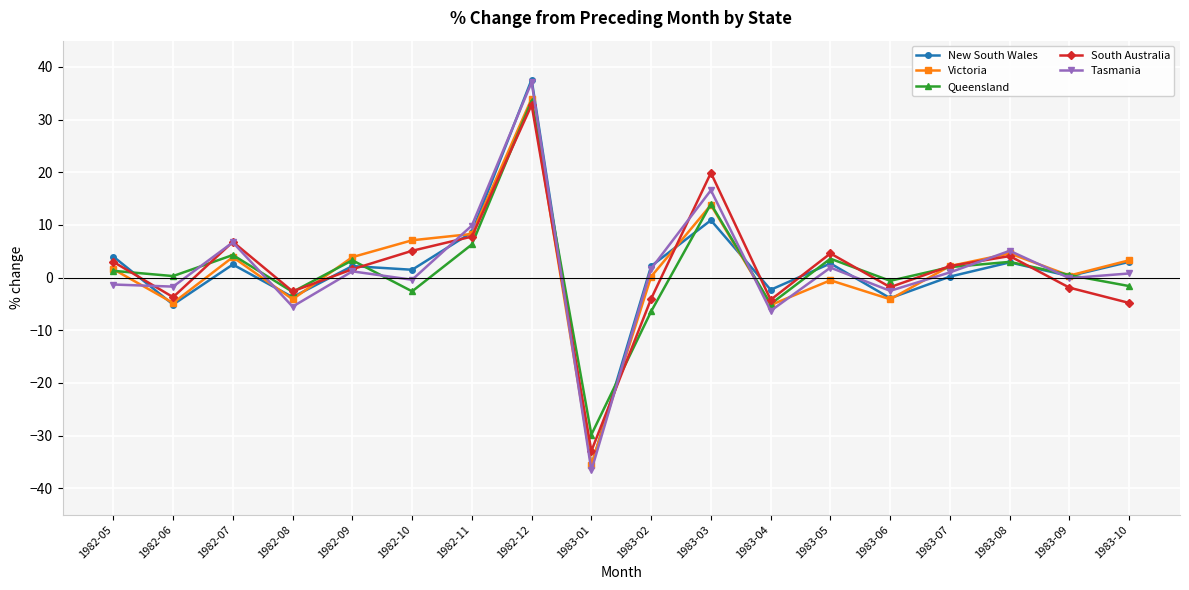

What is the spread (max minus min) of values at 1983-08?

2.2